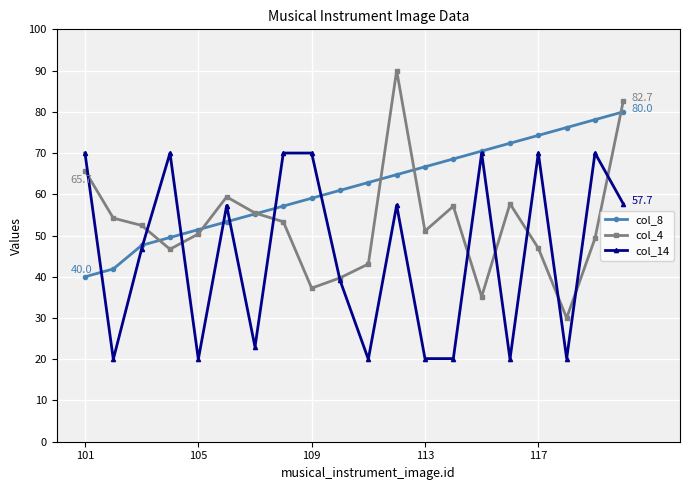

Which series has the largest range (max minus min)?

col_4